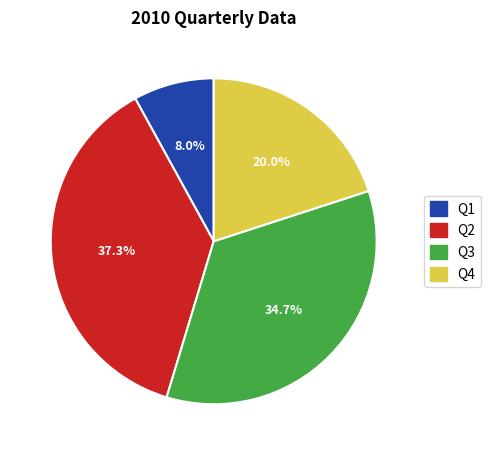

Which slice is the largest?

Q2